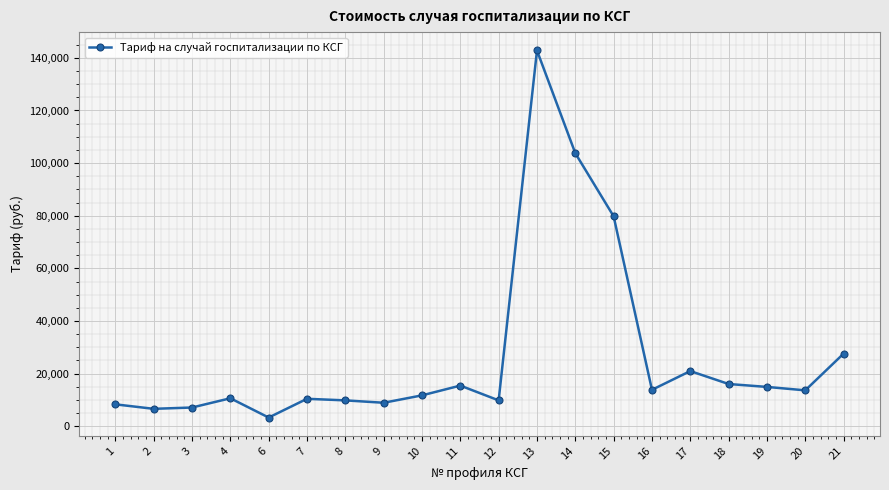

What is the sum of all values?

535731.4